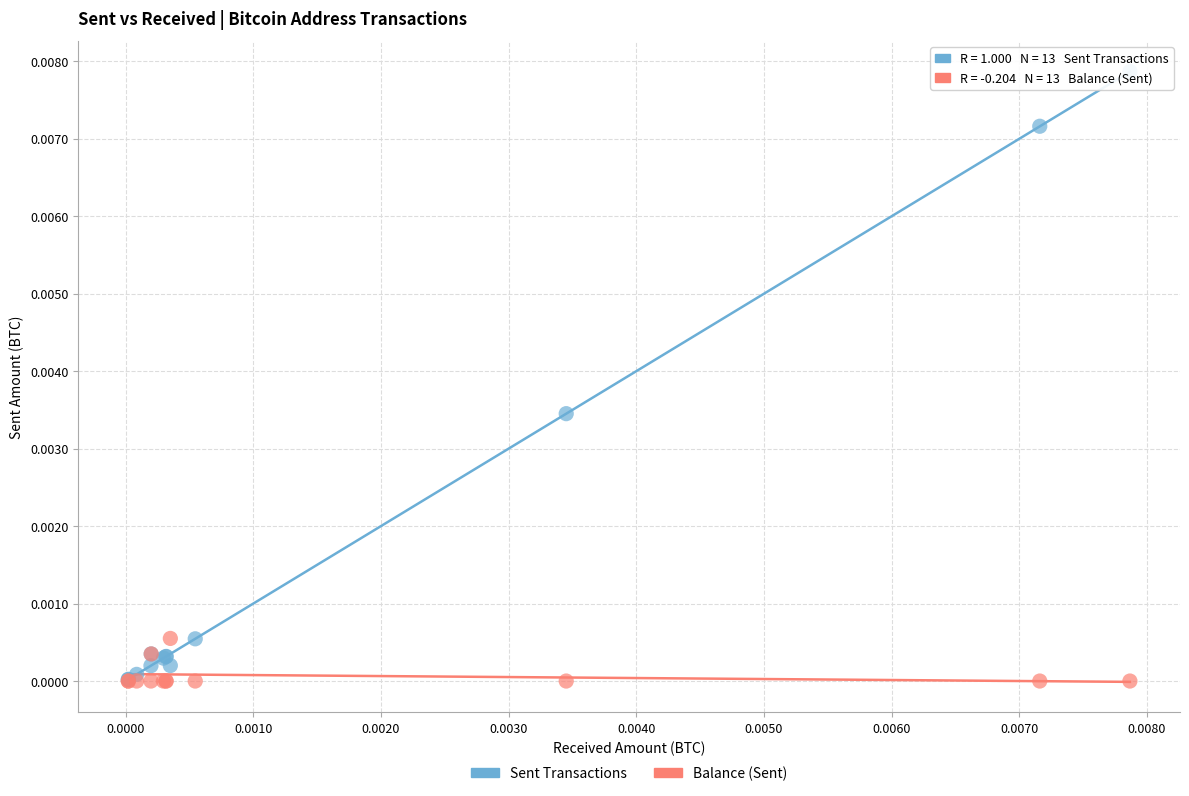

Which series reaches the maximum Y coordinate?

Sent Transactions